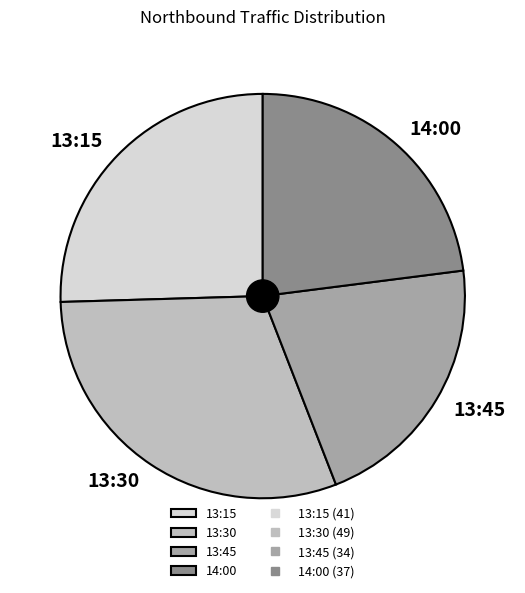

Is the sum of 13:30 and 13:15 greater than half?

Yes